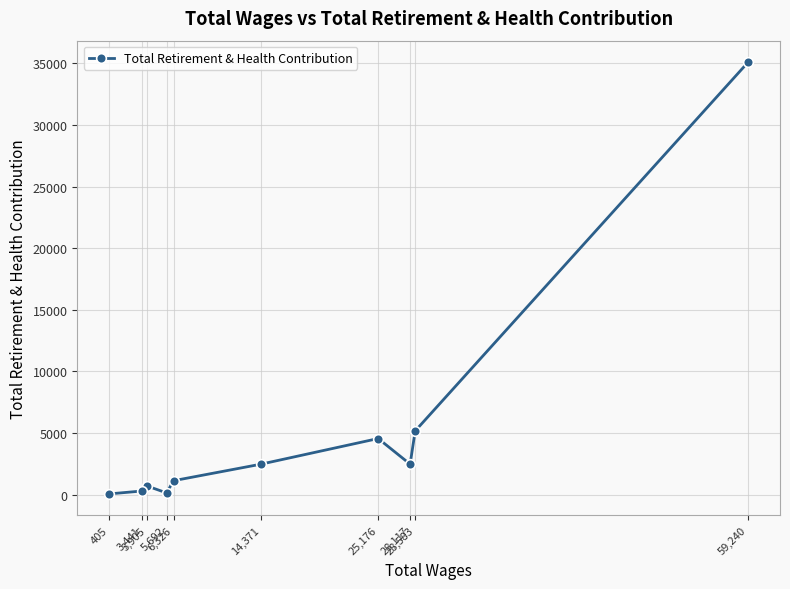

At which category does the chart reach its peak across all series?

59,240